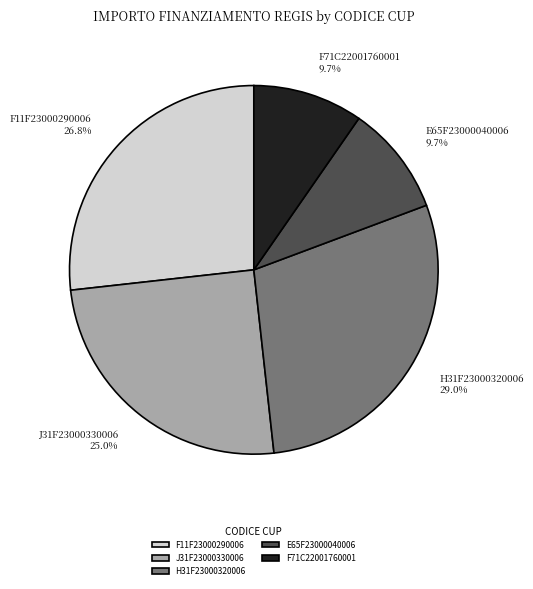

How many slices are in this pie chart?

5